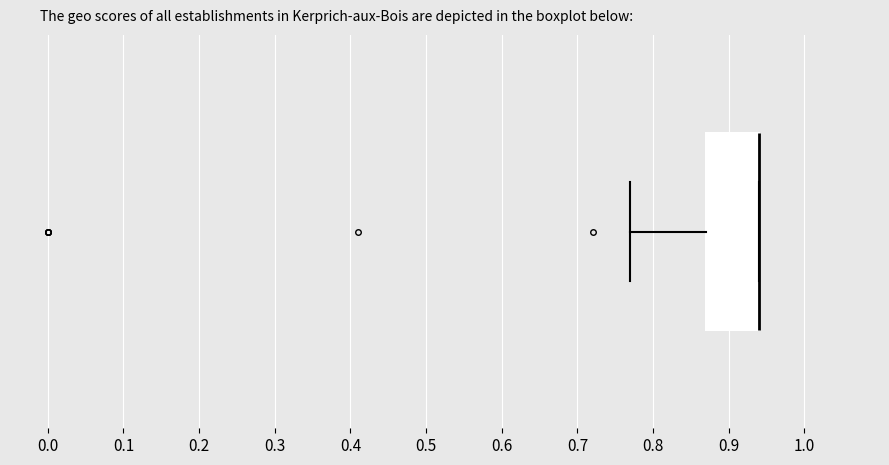

Transcribe this box plot: give where the median line is, the range the box spans, and where the two whiskers end, as read against the x-axis. The values are not printed on the chart, so give them approximately, as read against the axis.

median 0.94 (drawn on the box's right edge), box 0.87 to 0.94, whiskers 0.77 to 0.94